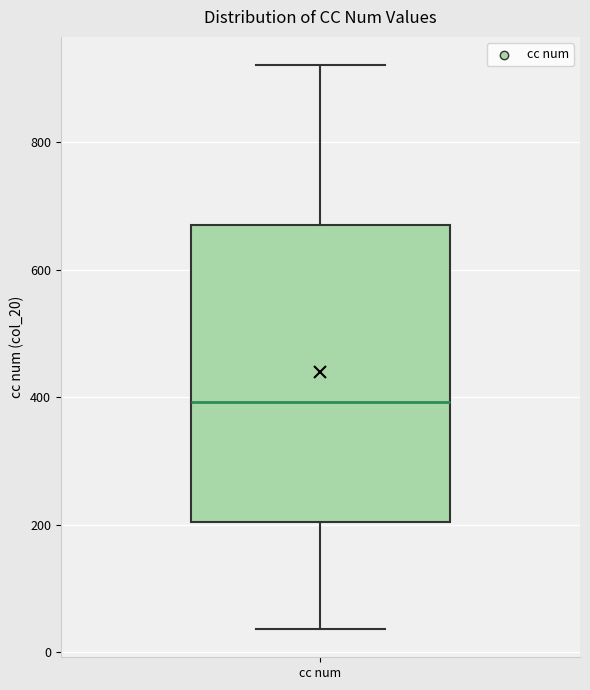

Where does the median line of the box for cc num sit on the y-axis? The values are not printed on the chart, so give them approximately, as read against the axis.

400